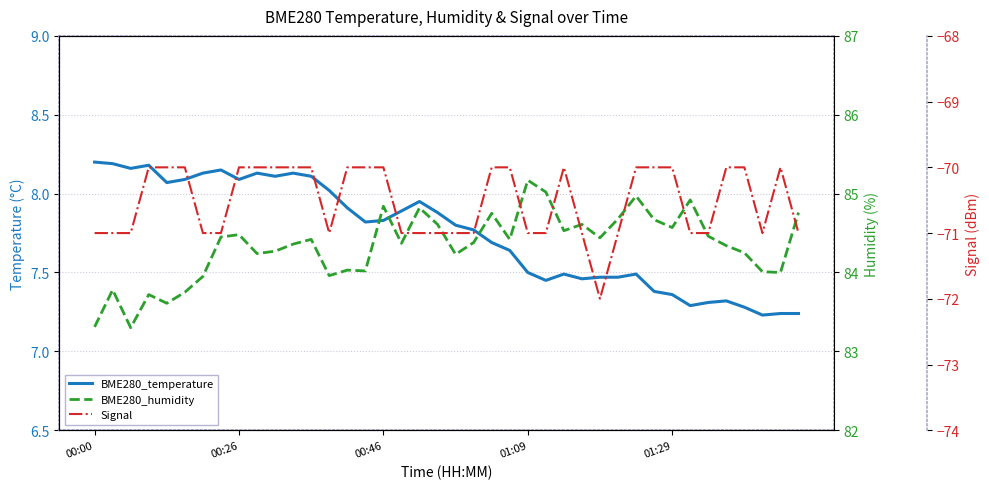

True or false: BME280_temperature and Signal intersect in this chart.

False